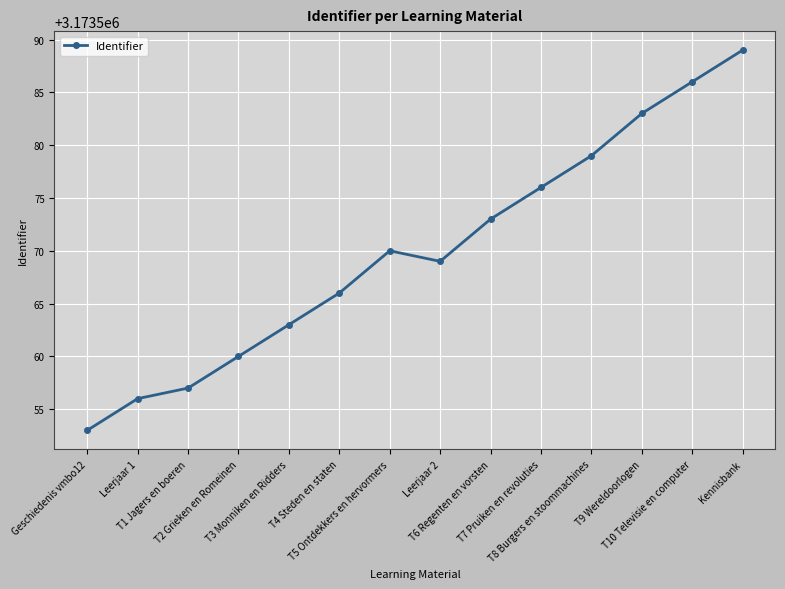

What is the difference between the maximum and second lowest values?

33